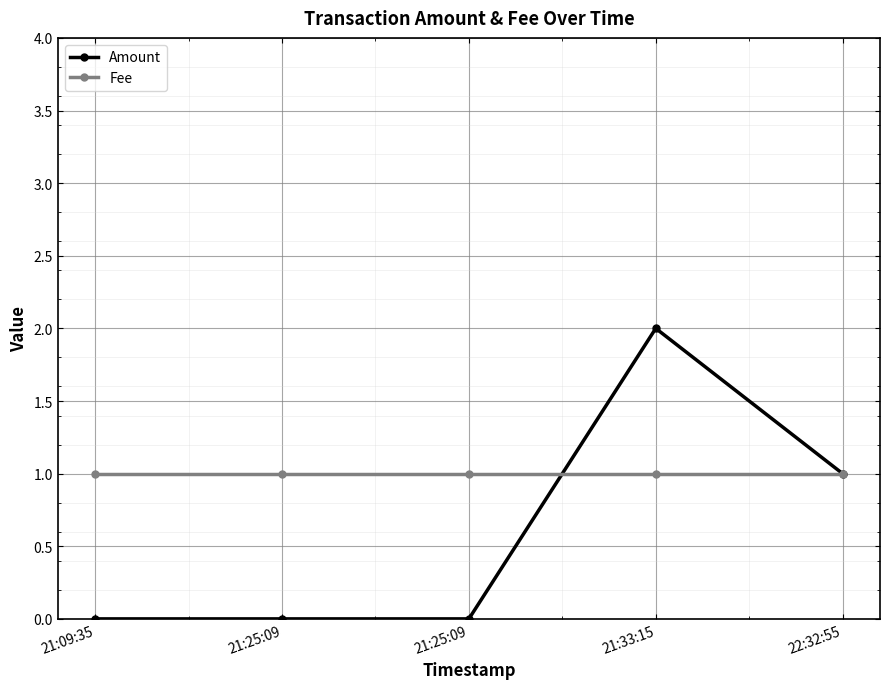

What are all the series names shown in the legend?

Amount, Fee